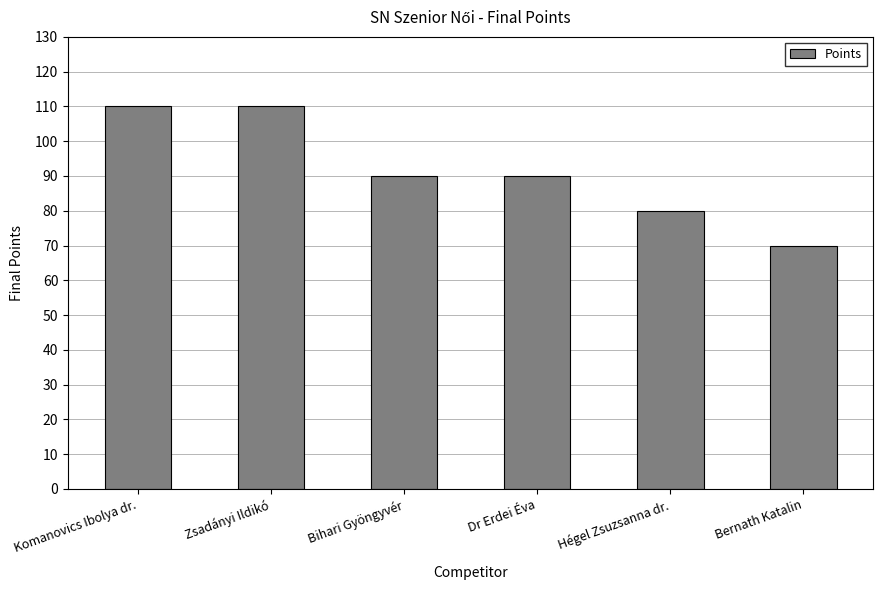

Reading left to right, transcribe all the data shown in this chart.

Komanovics Ibolya dr.=110	Zsadányi Ildikó=110	Bihari Gyöngyvér=90	Dr Erdei Éva=90	Hégel Zsuzsanna dr.=80	Bernath Katalin=70